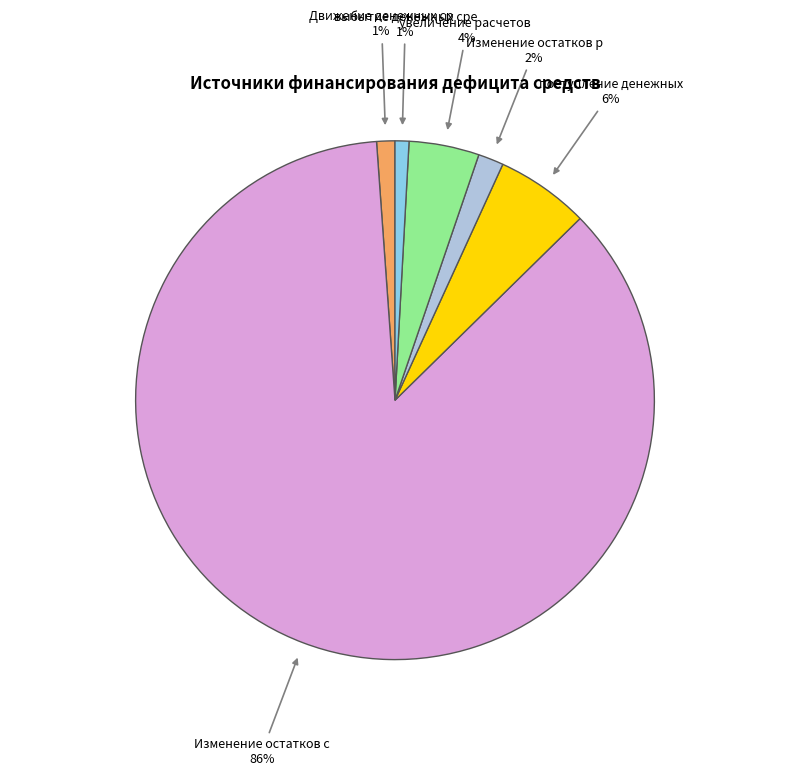

Is there any slice that represents more than half of the pie?

Yes